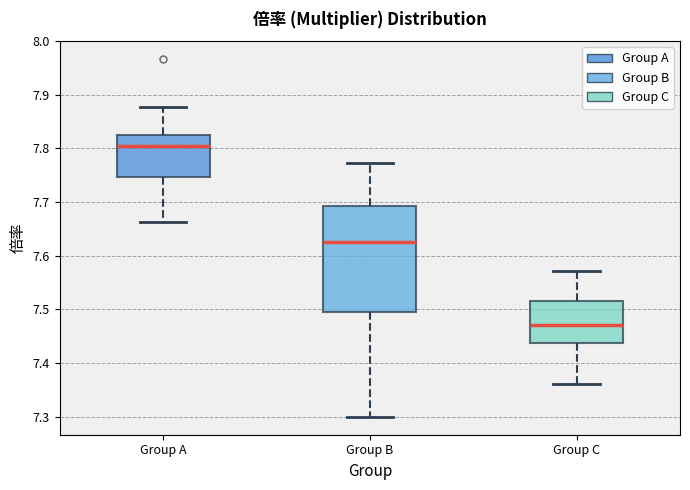

Comparing the boxes themselves (not the whiskers), which one is the tallest?

Group B